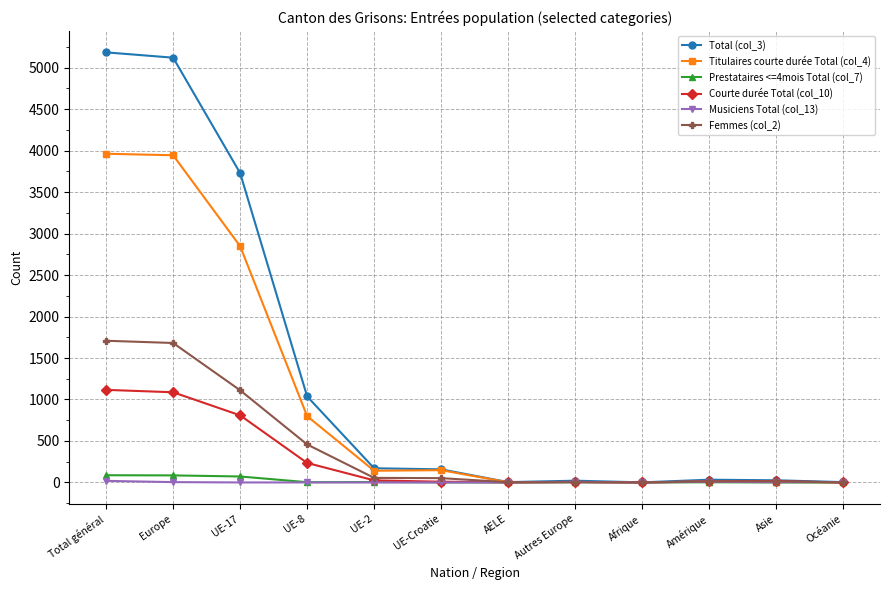

Does the chart have visible grid lines?

Yes